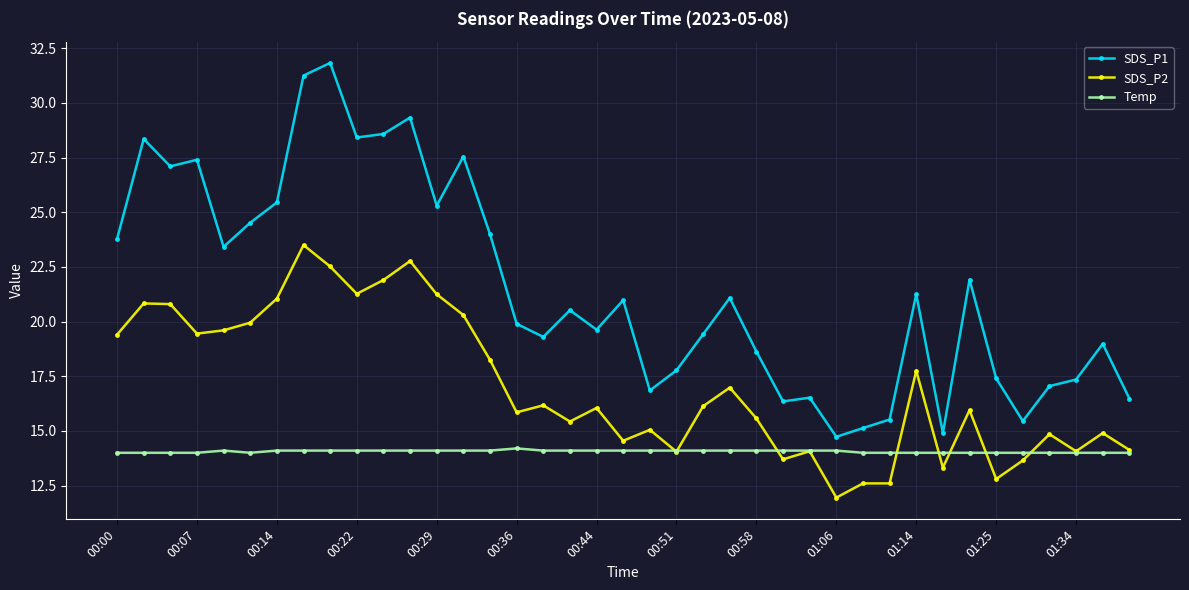

Rank the series by their average value, from highest to lowest.

SDS_P1, SDS_P2, Temp